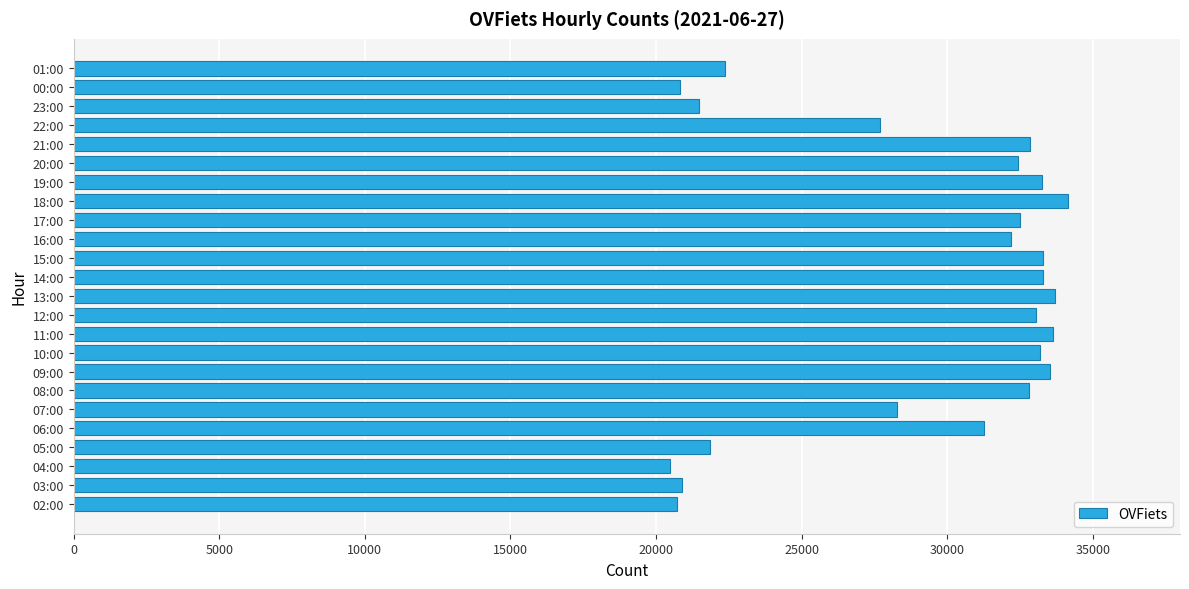

What is the average value?

29157